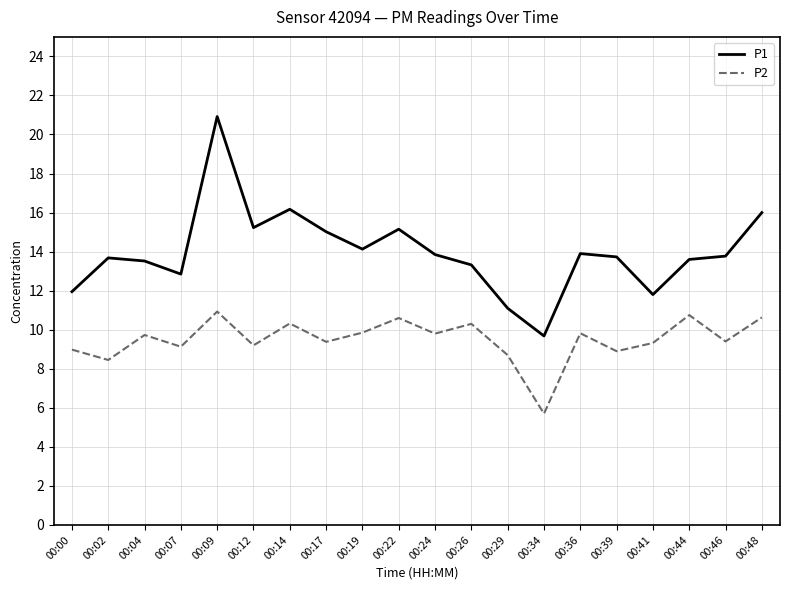

True or false: P2 has more than 2 interior local peaks.

True